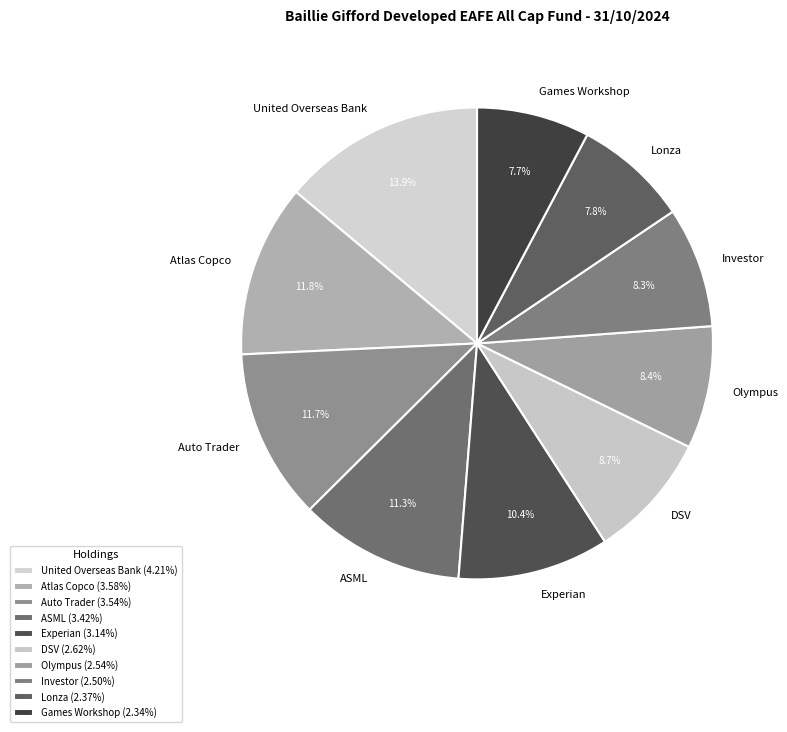

What is the largest slice in the pie chart?

United Overseas Bank